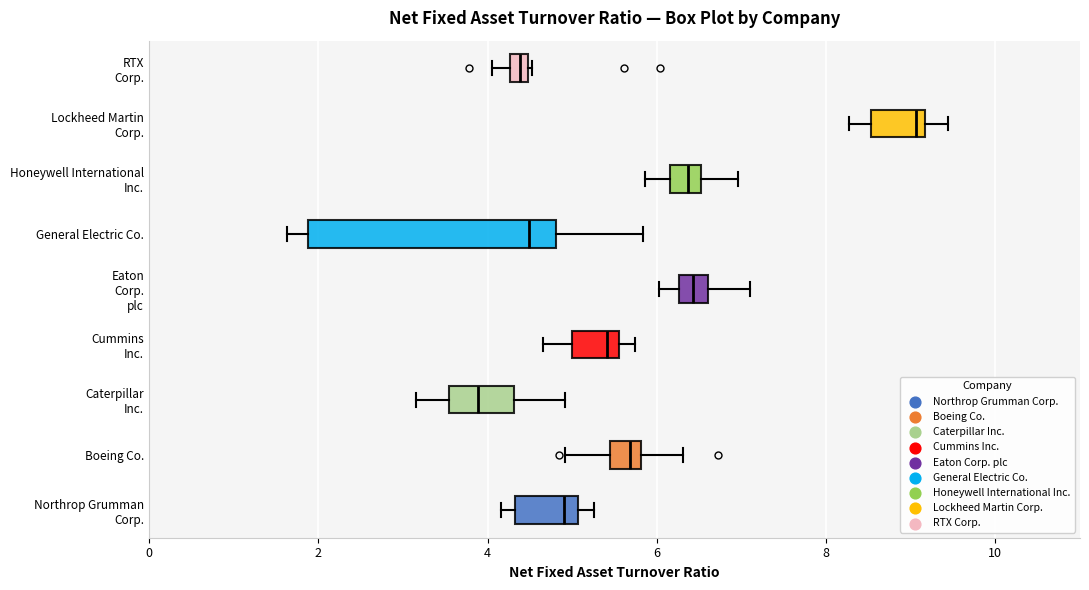

Which box has the furthest to the left median line?

Caterpillar Inc.